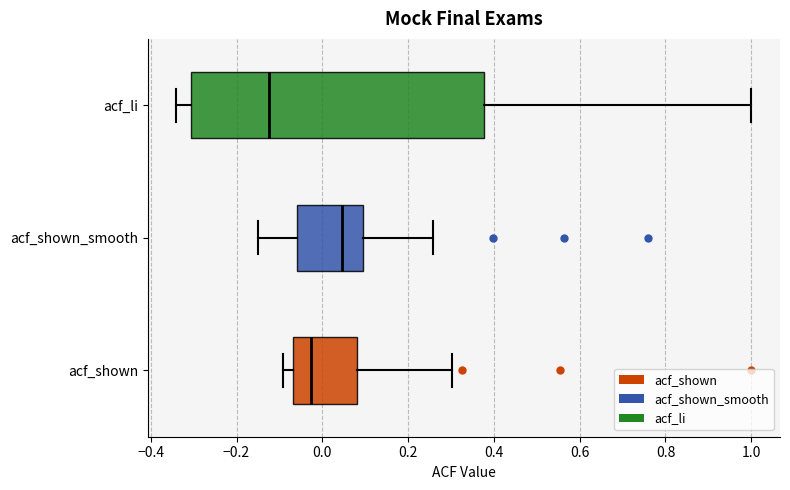

Which box is the widest, from its left edge to its right edge?

acf_li